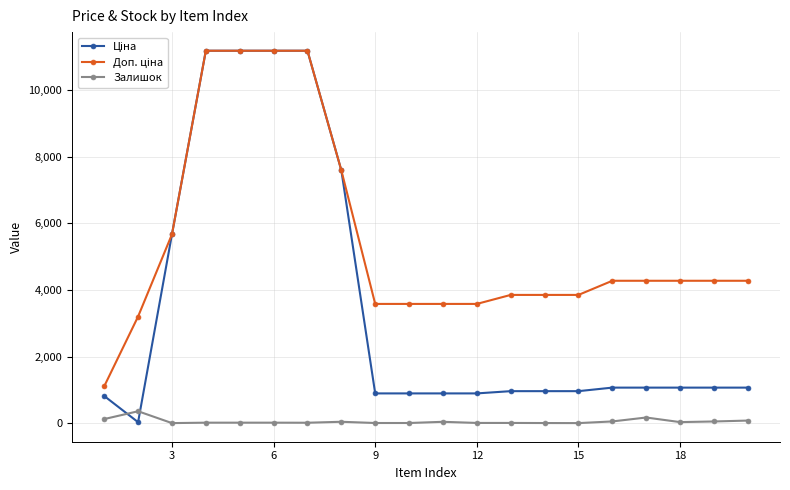

What is the greatest value displayed?

11188.2